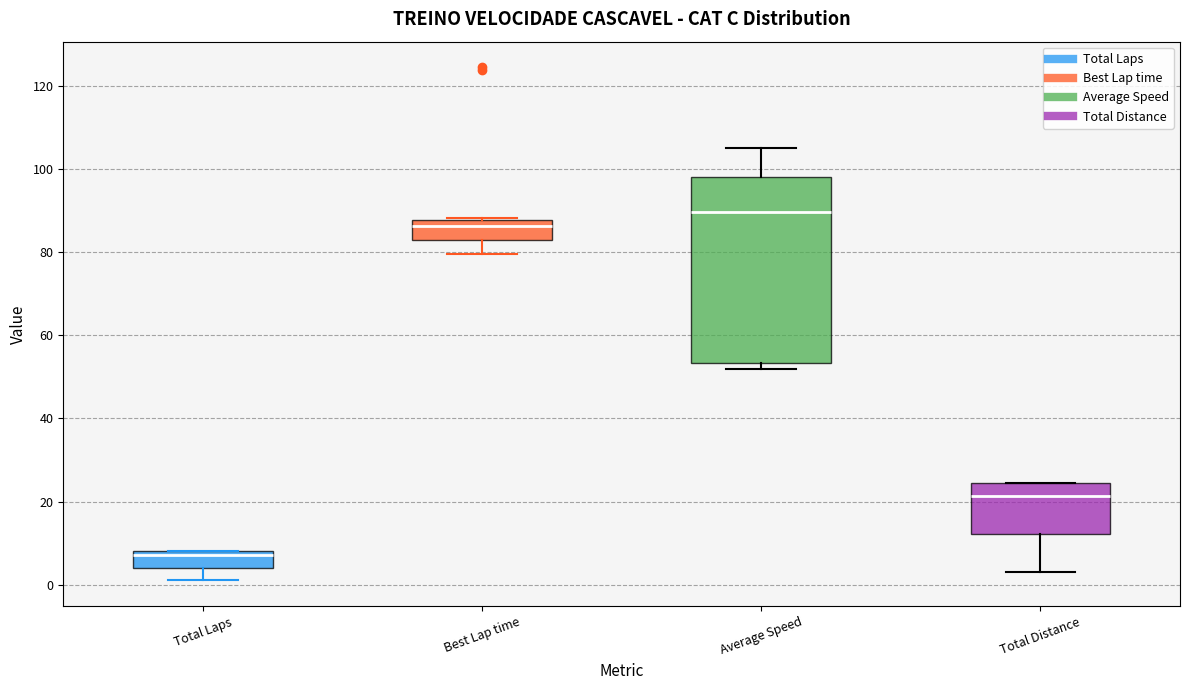

Reading left to right, read every box against the y-axis: the position of its median line, the range the box covers, and the ends of its whiskers. The values are not printed on the chart, so give them approximately, as read against the axis.

Total Laps: median 8 (just below the box's upper edge), box 4 to 8, whiskers 2 to 8
Best Lap time: median 86, box 82 to 88, whiskers 80 to 88
Average Speed: median 90, box 54 to 98, whiskers 52 to 106
Total Distance: median 22, box 12 to 24, whiskers 4 to 24